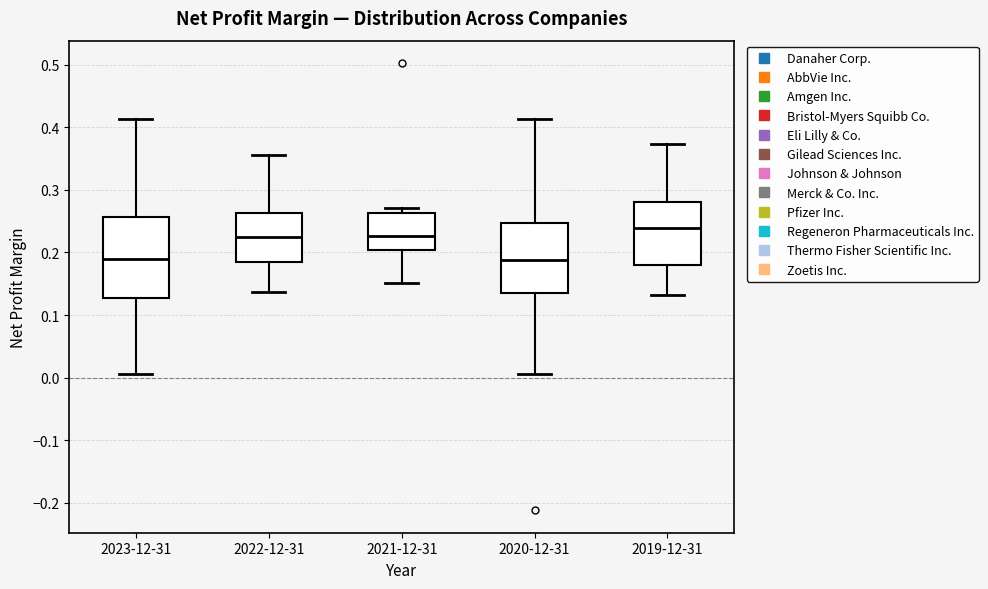

Comparing the boxes themselves (not the whiskers), which one is the tallest?

2023-12-31